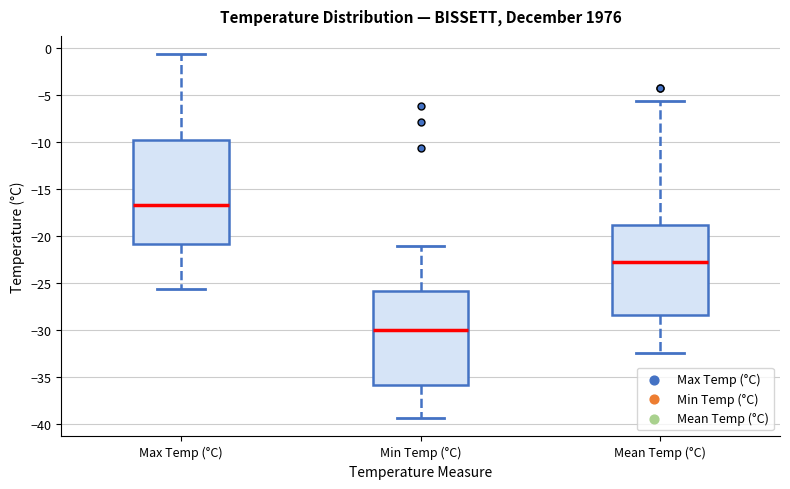

Where is the lower edge of the box for Min Temp (°C) on the y-axis? The values are not printed on the chart, so give them approximately, as read against the axis.

-36.0